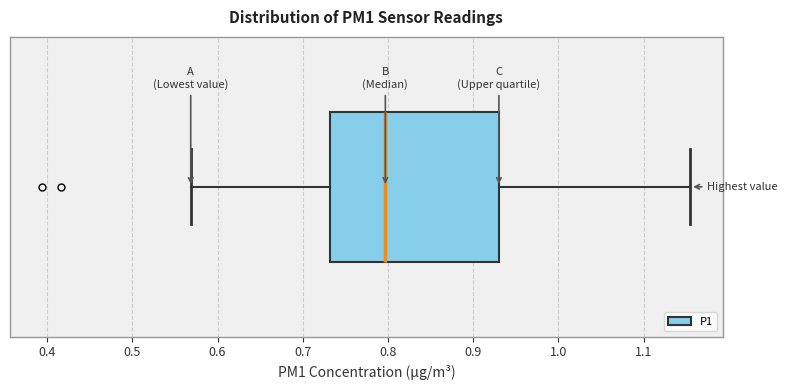

Where does the right whisker of the box end on the x-axis? The values are not printed on the chart, so give them approximately, as read against the axis.

1.15